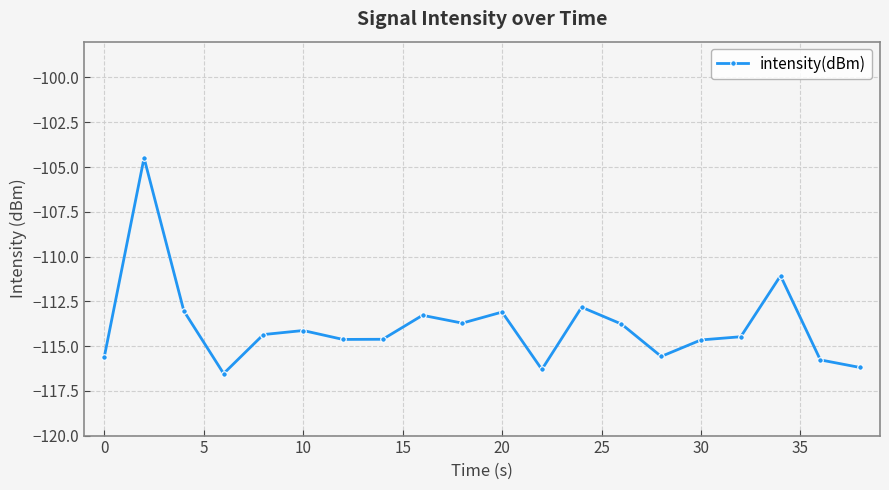

True or false: the data has more than 0 interior local peaks.

True